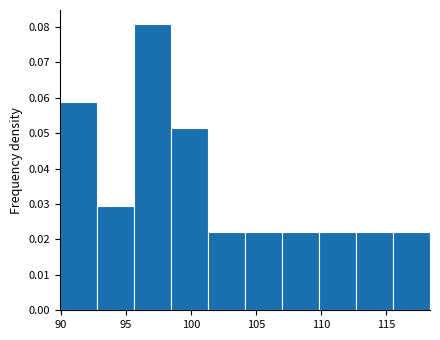

Reading left to right, transcribe this chart: for each bar, give the range it covers on the x-axis and its height. Neither the bar edges nor the heights are printed on the chart, so give them approximately, as read against the axes.

90.0 to 93.0: 0.059
93.0 to 95.5: 0.029
95.5 to 98.5: 0.081
98.5 to 101.5: 0.051
101.5 to 104.0: 0.022
104.0 to 107.0: 0.022
107.0 to 110.0: 0.022
110.0 to 112.5: 0.022
112.5 to 115.5: 0.022
115.5 to 118.5: 0.022